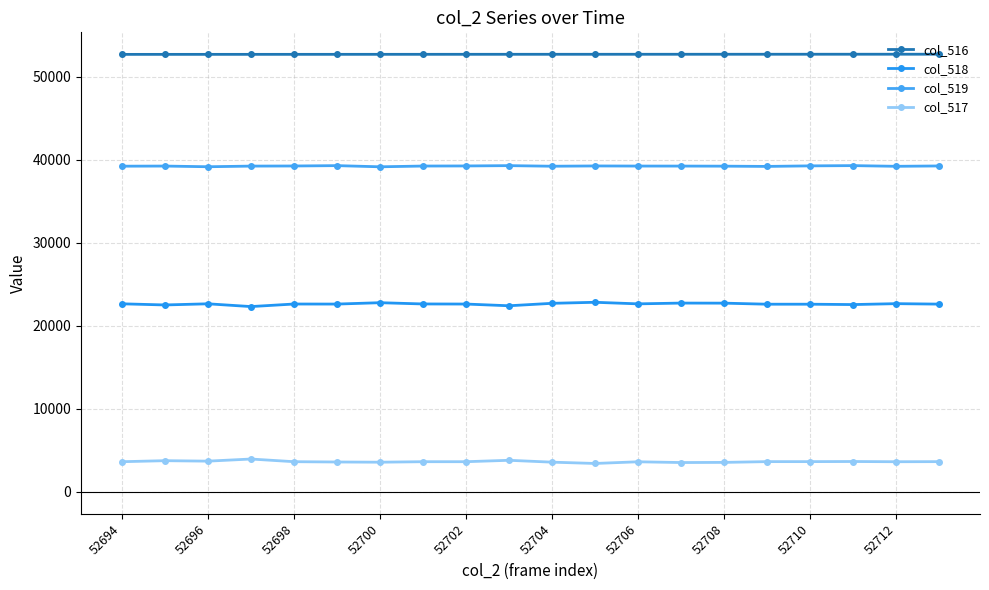

Rank the series by their maximum value, from lowest to highest.

col_517, col_518, col_519, col_516